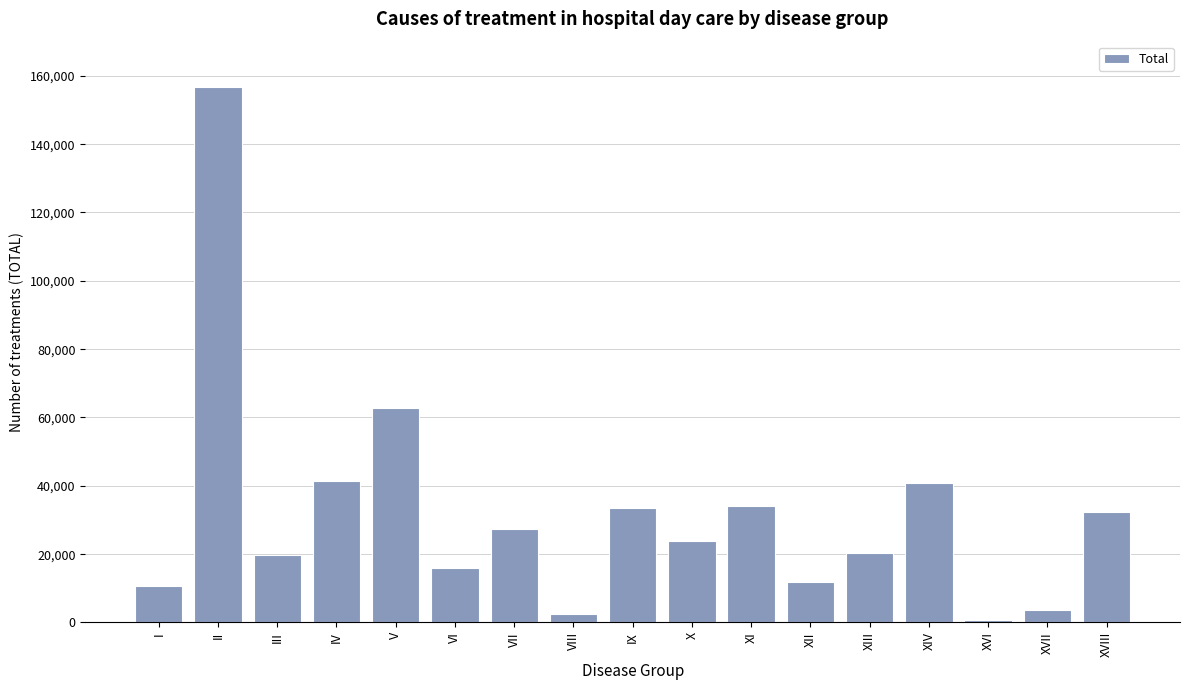

Which has a higher value, I or IV?

IV